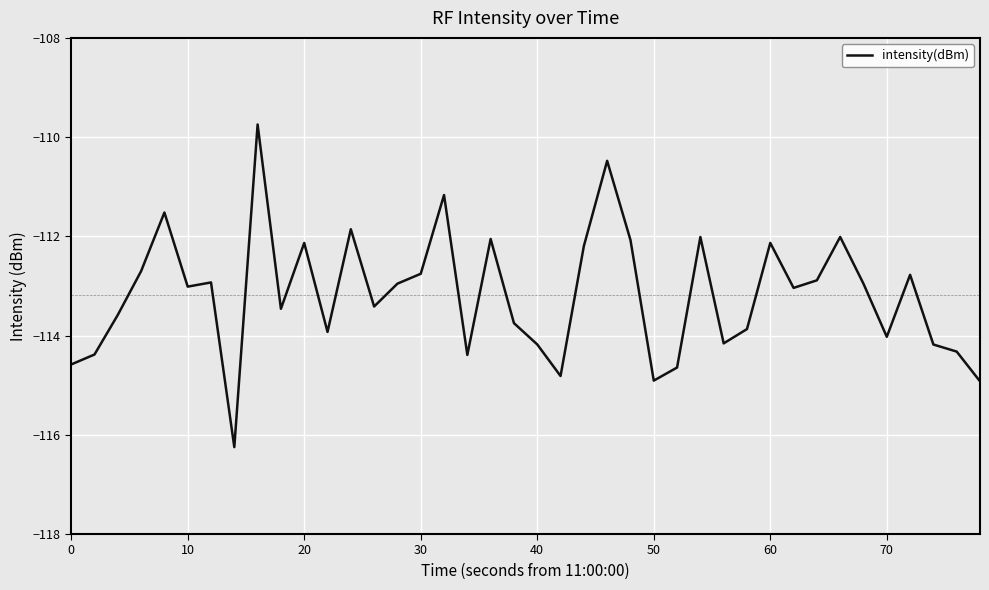

What is the smallest value displayed?

-116.2